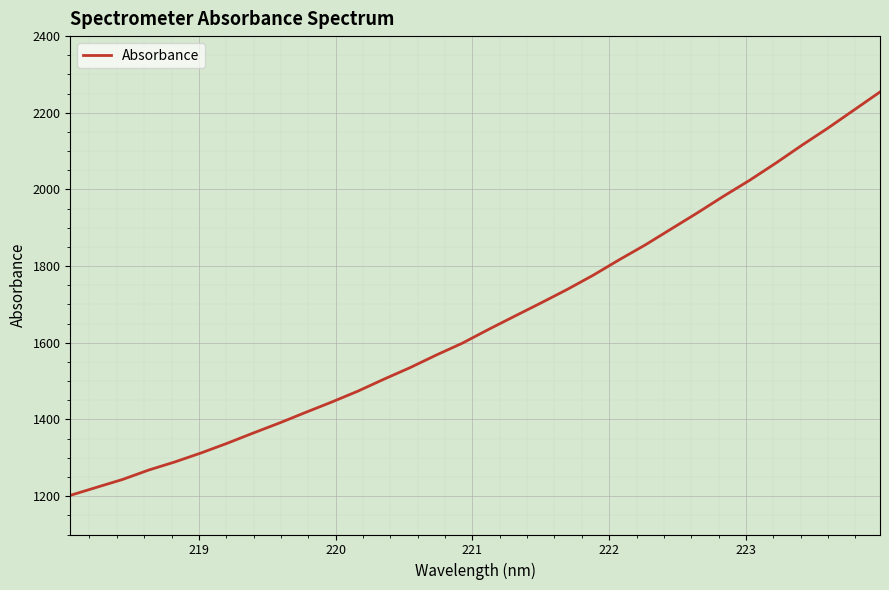

What is the greatest value displayed?

2254.3